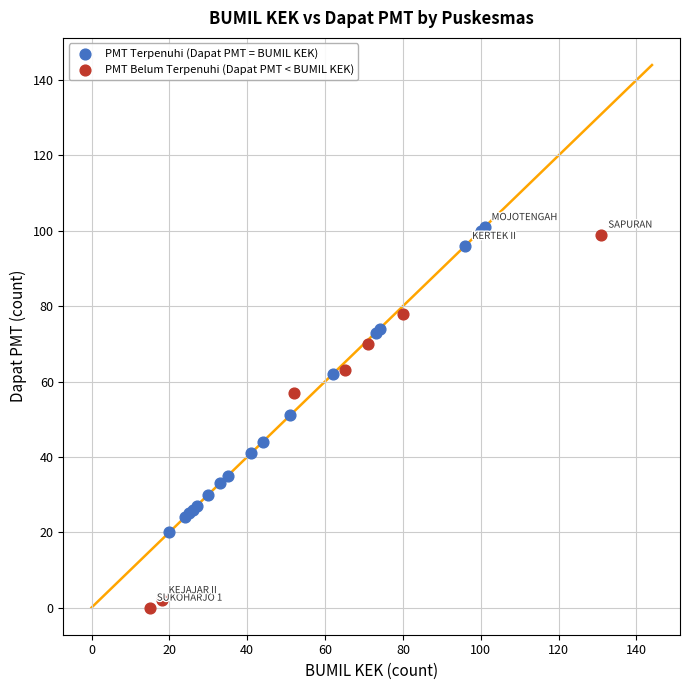

Which series has the widest spread of Y values?

PMT Belum Terpenuhi (Dapat PMT < BUMIL KEK)